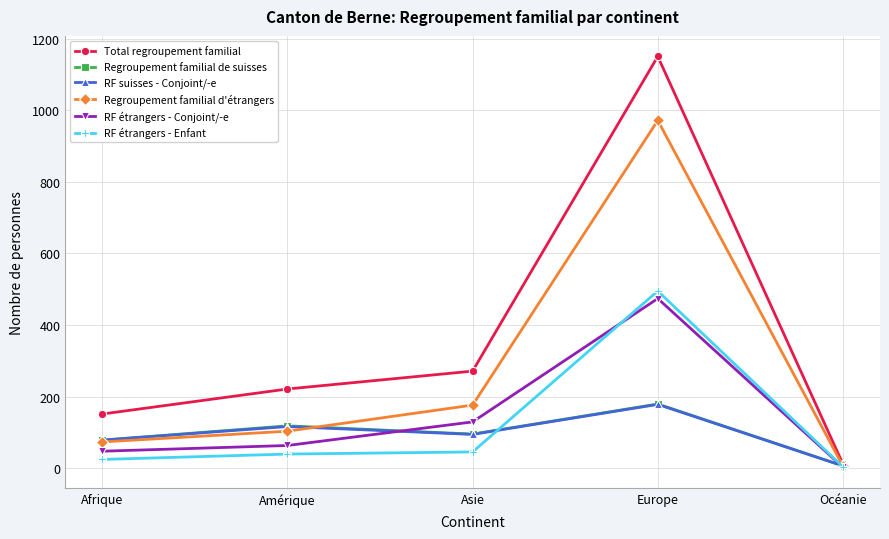

How many interior local peaks does the Total regroupement familial series have?

1